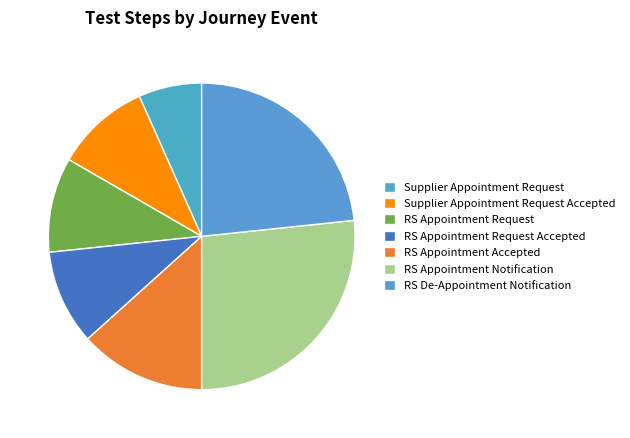

How many slices are in this pie chart?

7